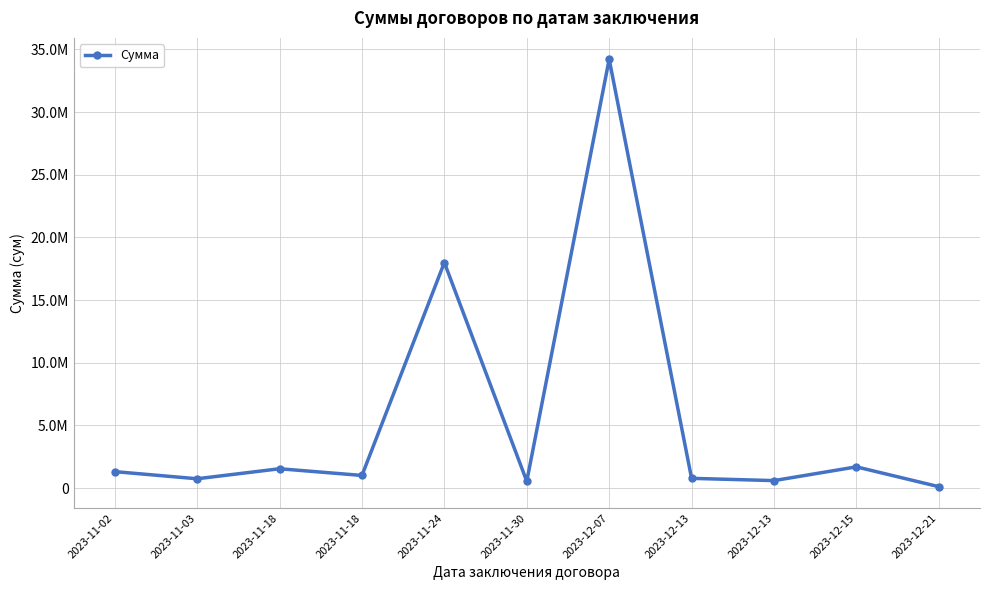

Is this an area chart (filled region under the line)?

No